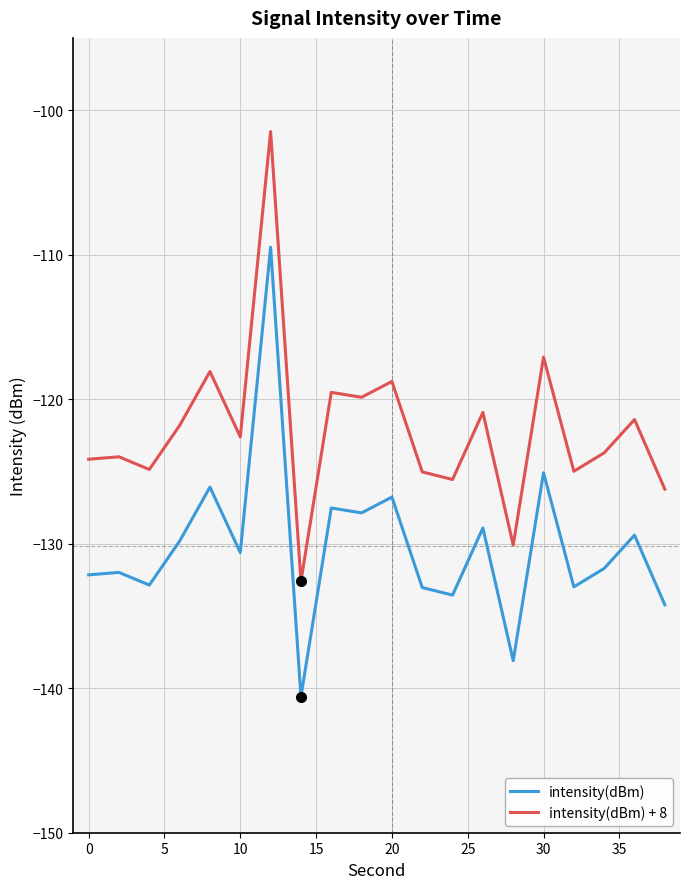

What is the smallest value displayed?

-140.6